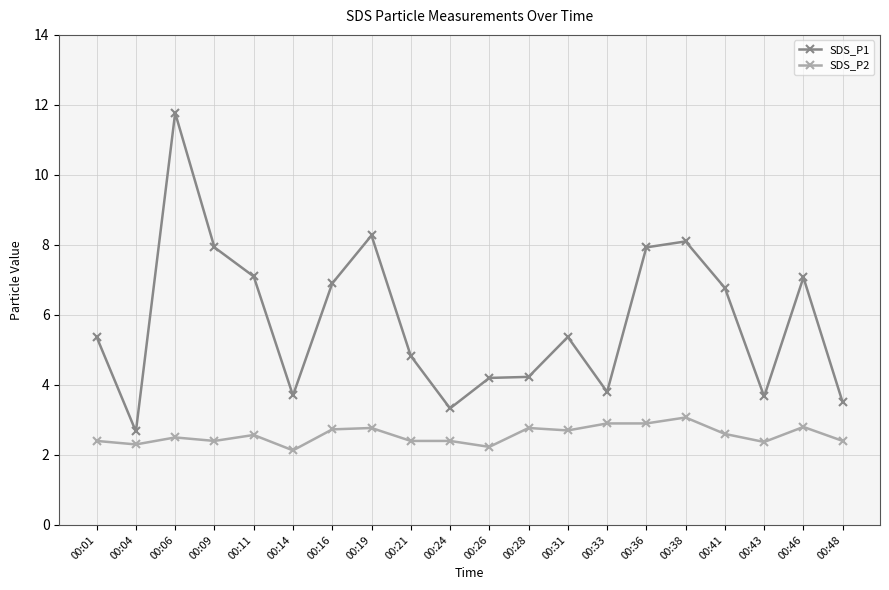

What is the greatest value displayed?

11.8